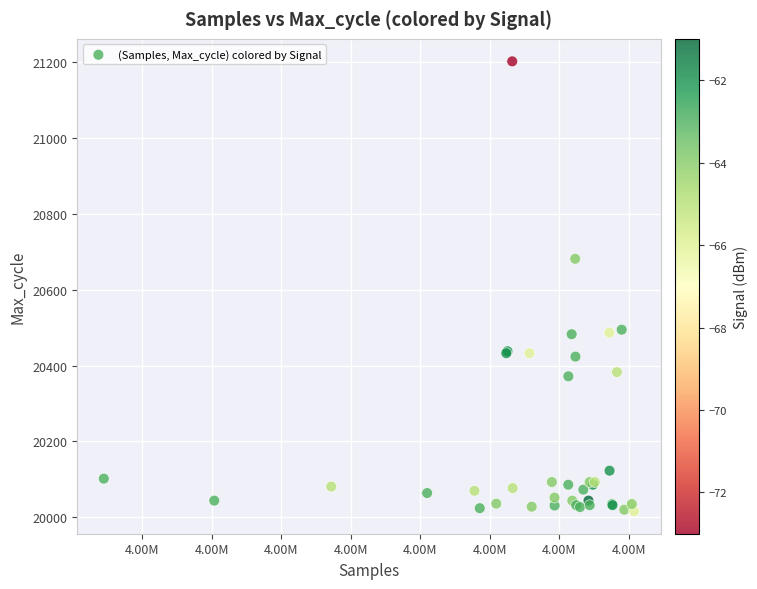

What Y value in the scatter plot is closest to 20609?

20682